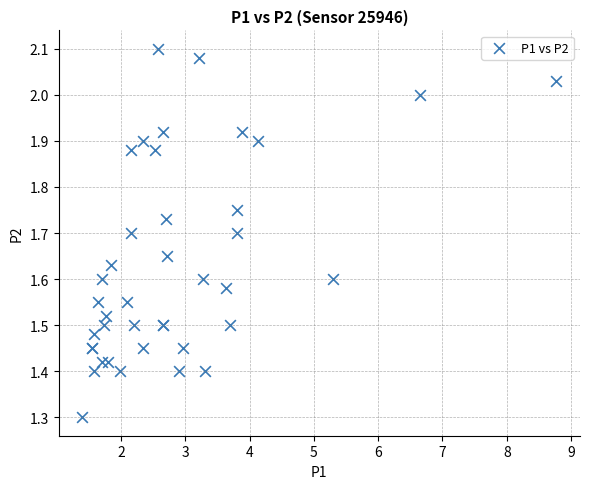

What Y value in the scatter plot is closest to 1?

1.3